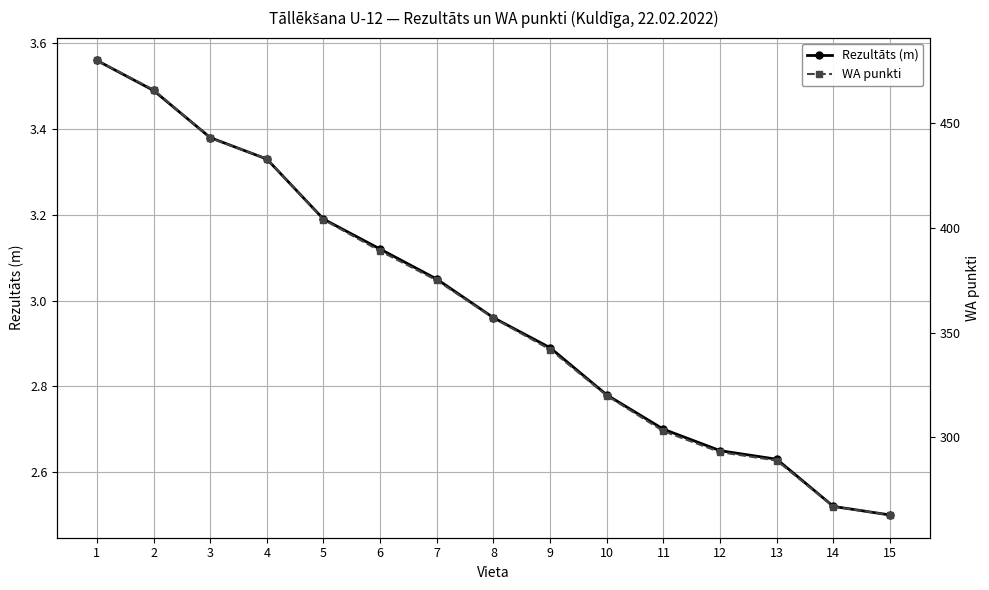

Which category has the lowest value in the WA punkti series?

15